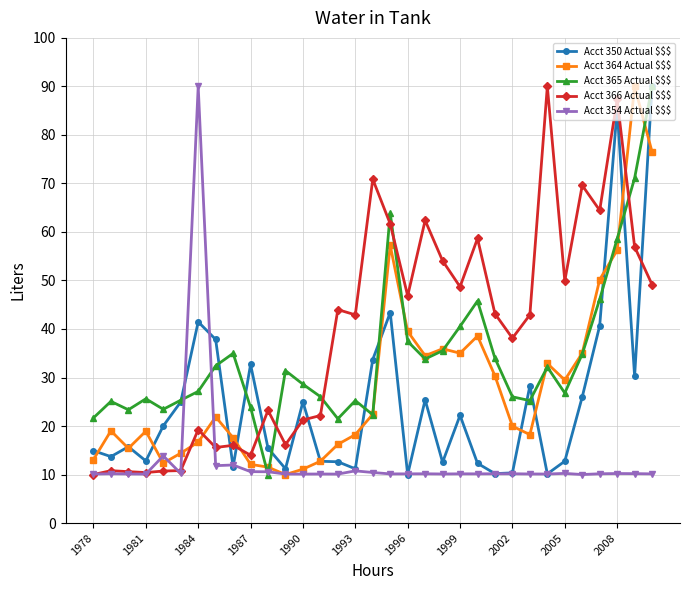

At how many categories does at least one series exceed 84?

5